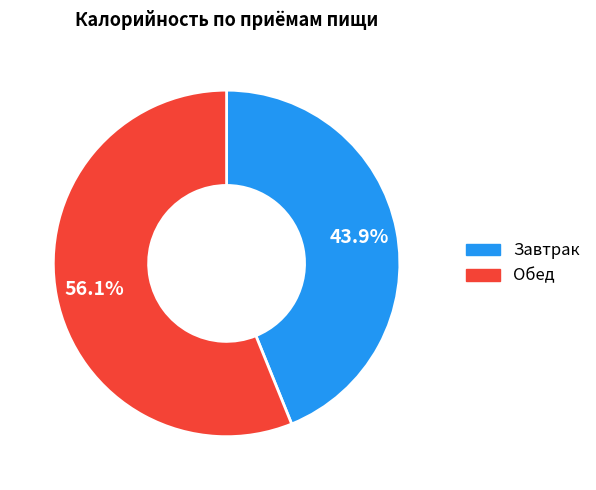

Does any single category account for the majority?

Yes